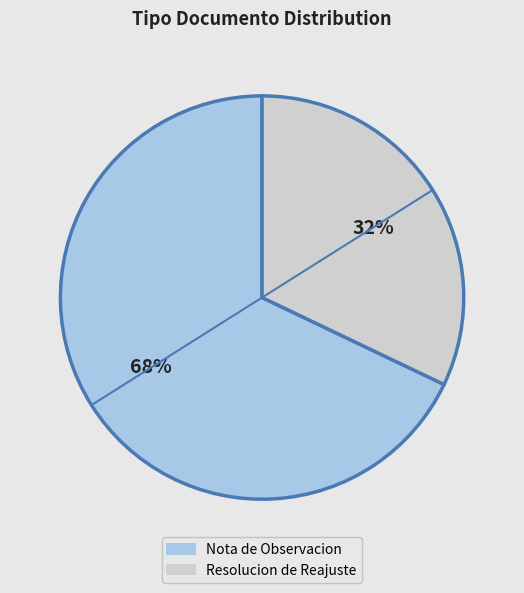

To the nearest percent, what percentage of the pie is Nota de Observacion?

68%